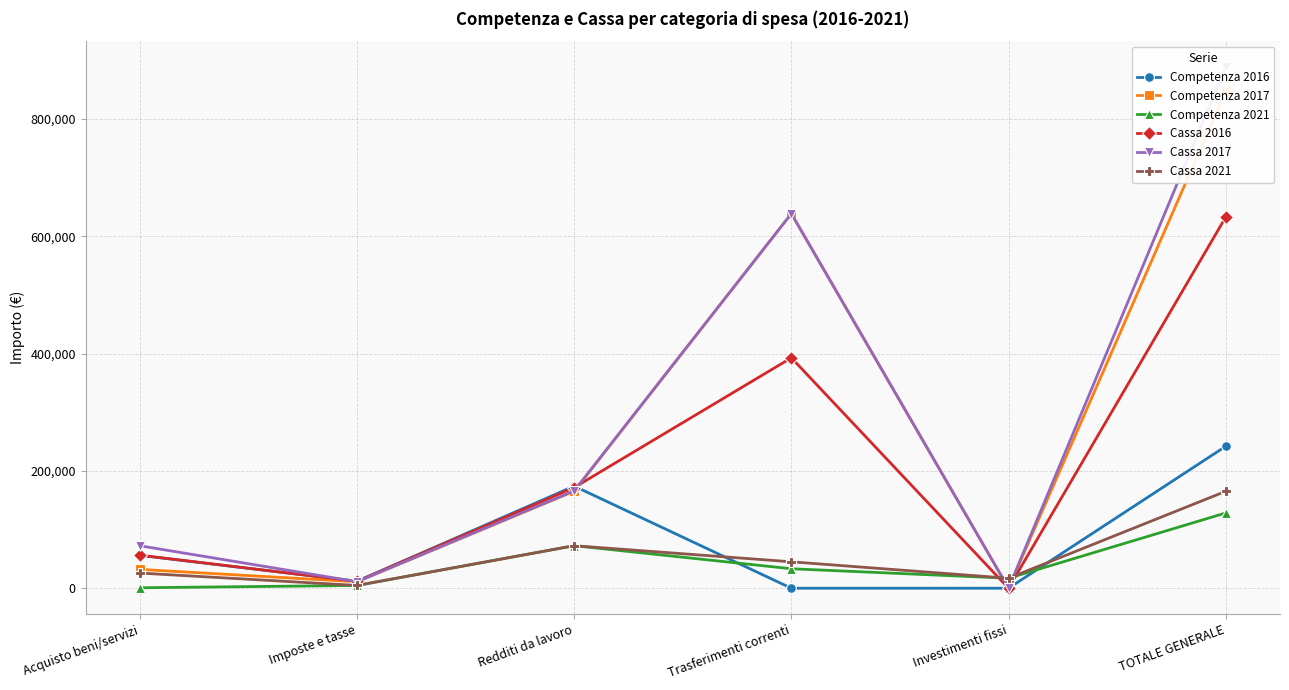

What are all the series names shown in the legend?

Competenza 2016, Competenza 2017, Competenza 2021, Cassa 2016, Cassa 2017, Cassa 2021